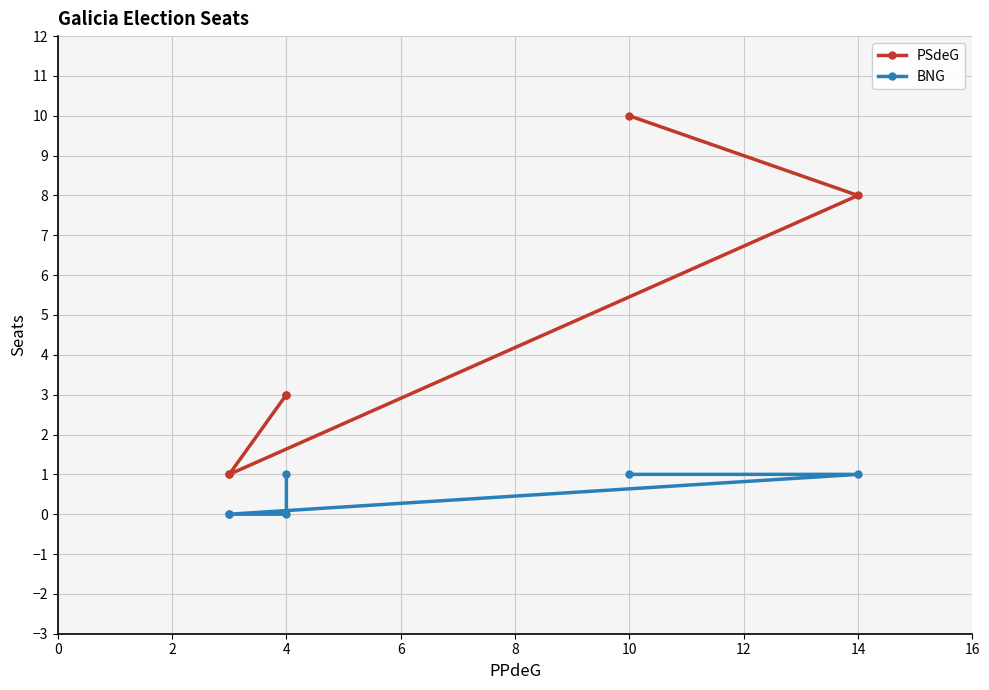

True or false: PSdeG and BNG intersect in this chart.

False